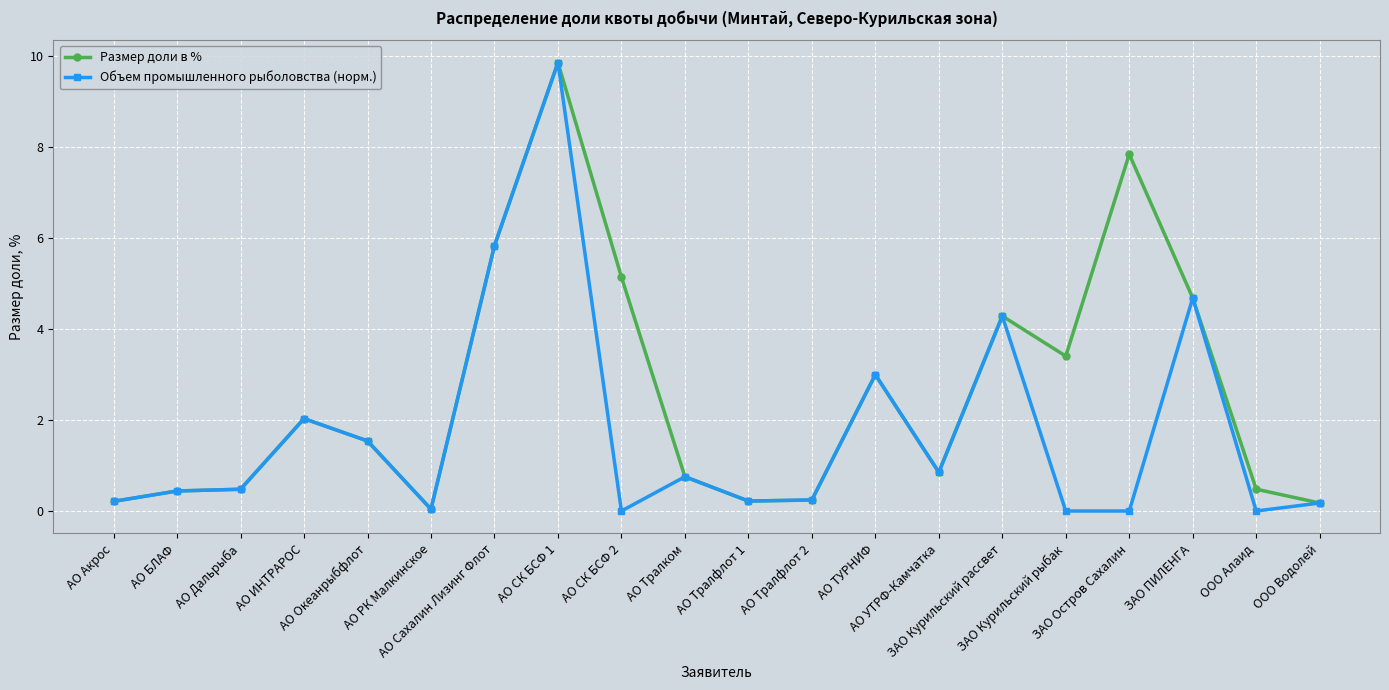

What is the label of the 12th point from the right?

АО СК БСФ 2